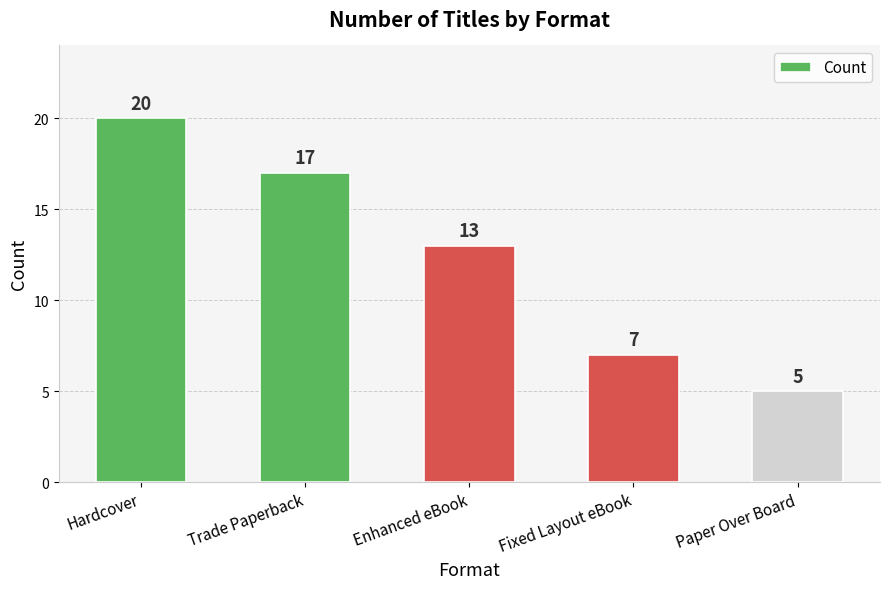

How many distinct data groups are displayed?

1